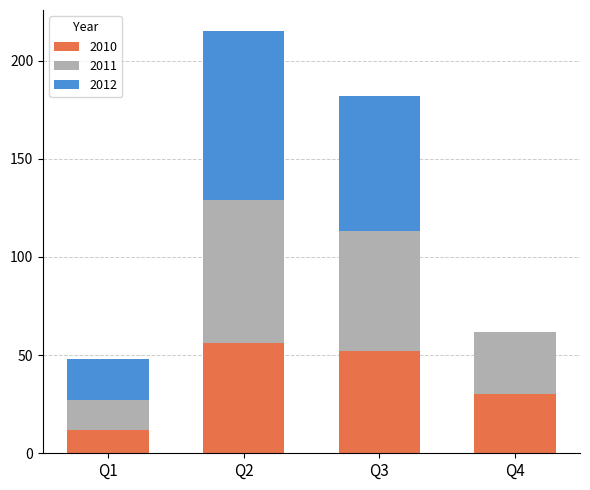

Reading left to right, transcribe the values for 2010.

Q1=12	Q2=56	Q3=52	Q4=30